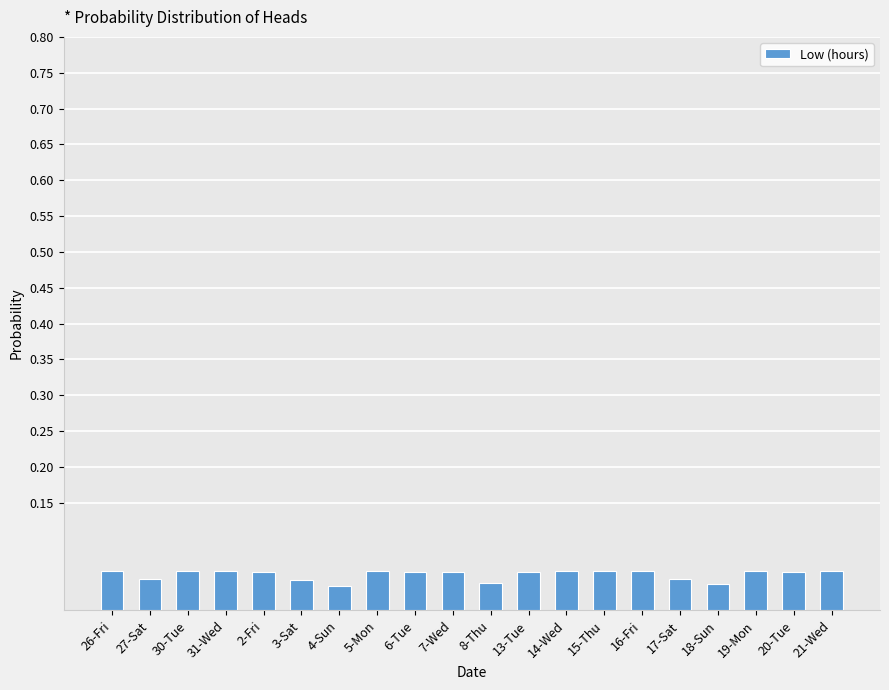

Count the values in the range 0 to 1.

20